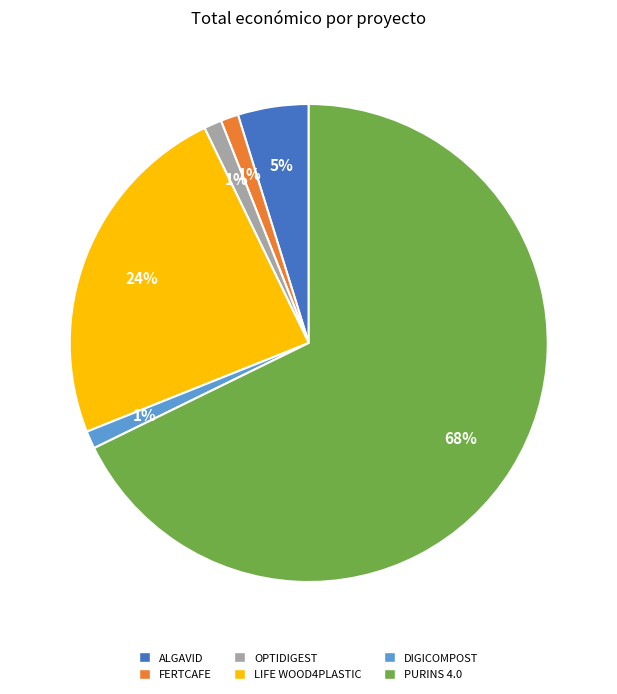

Combined, do FERTCAFE and ALGAVID account for over 50%?

No